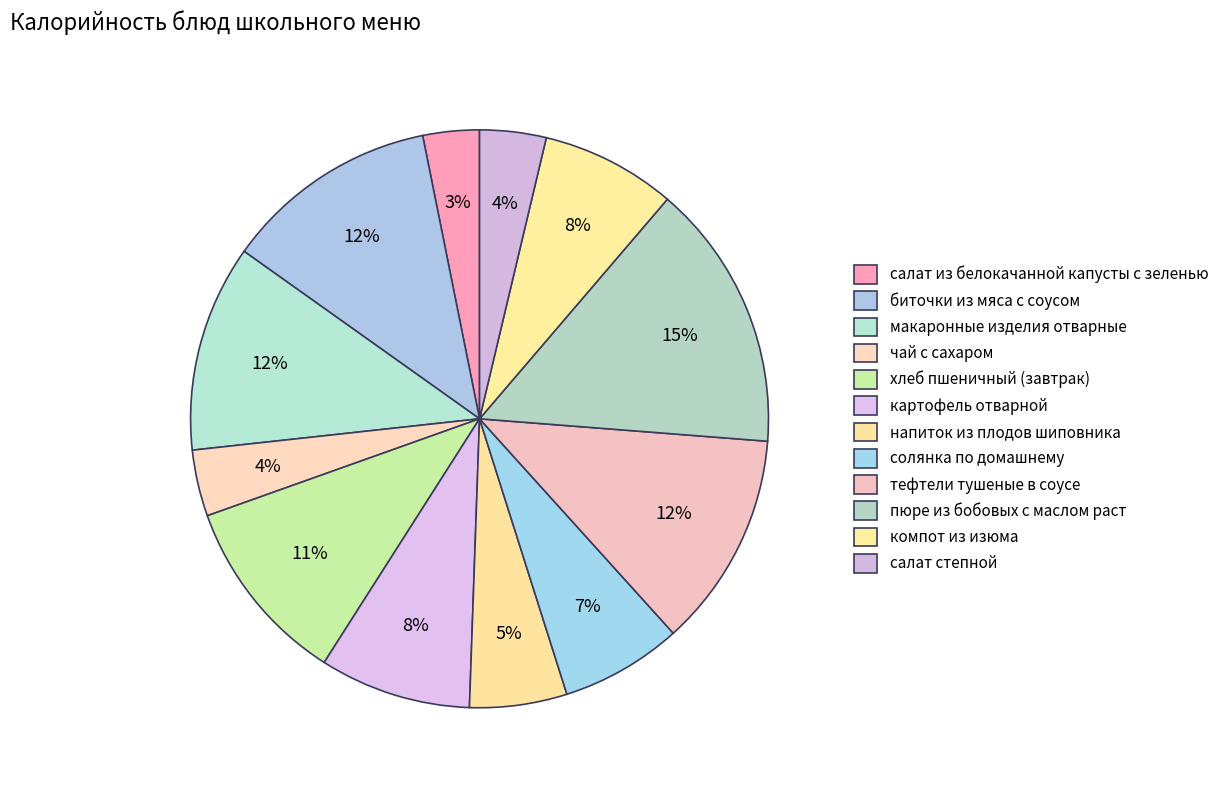

Does картофель отварной represent more than half of the total?

No